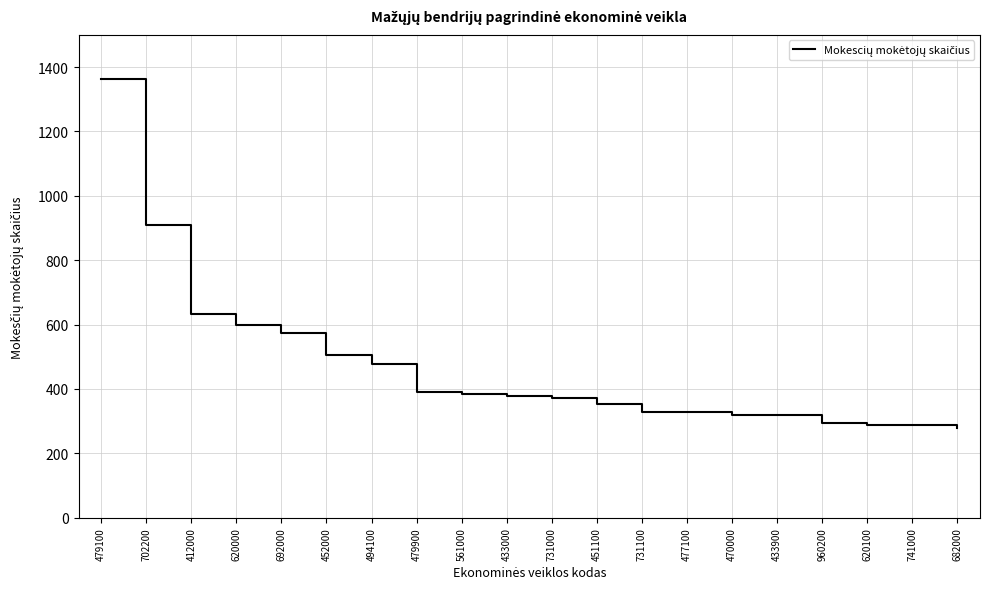

What is the maximum value shown in the chart?

1364